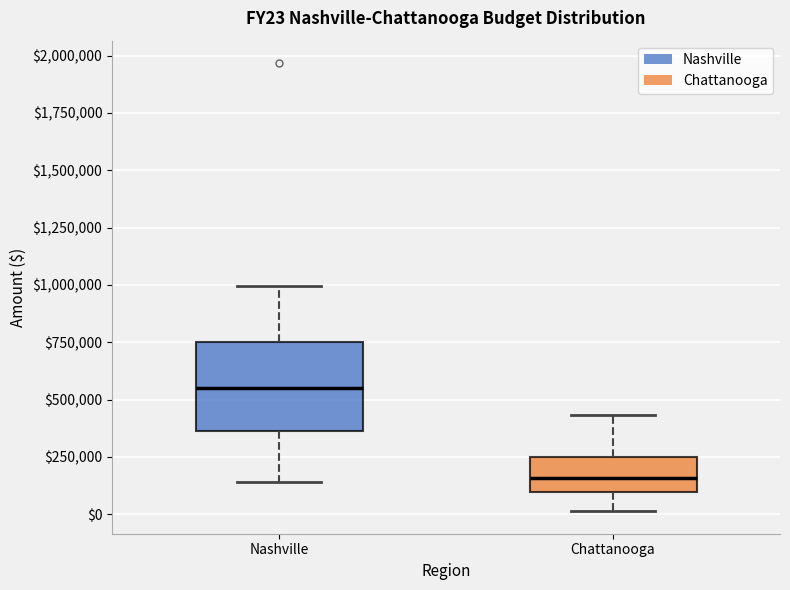

Reading left to right, read every box against the y-axis: the position of its median line, the range the box covers, and the ends of its whiskers. The values are not printed on the chart, so give them approximately, as read against the axis.

Nashville: median 550000, box 350000 to 750000, whiskers 150000 to 1000000
Chattanooga: median 150000, box 100000 to 250000, whiskers 0 to 450000